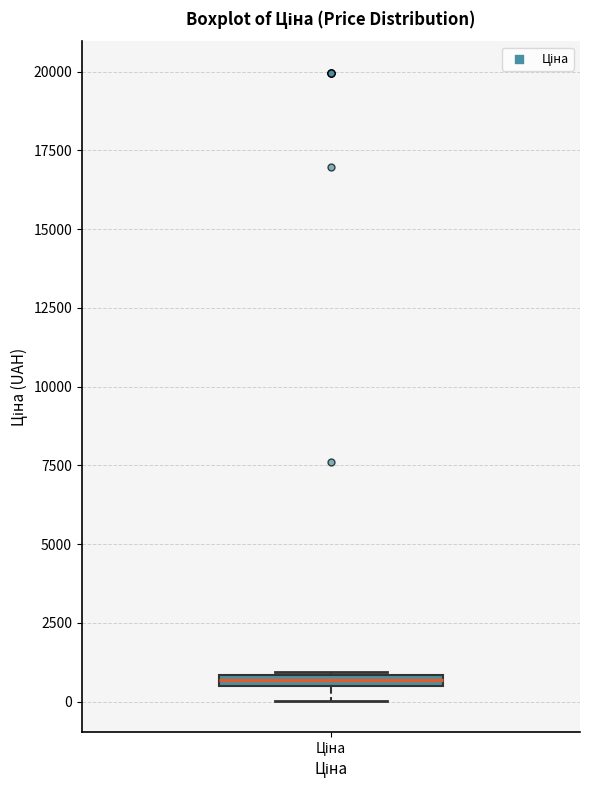

Where is the upper edge of the box for Ціна on the y-axis? The values are not printed on the chart, so give them approximately, as read against the axis.

1000